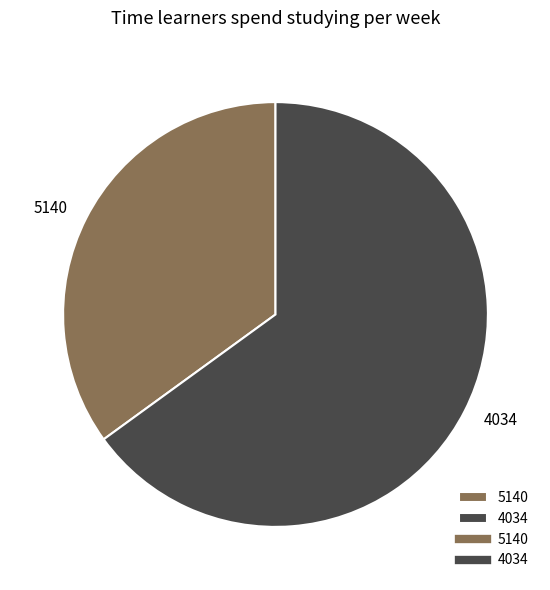

Does any single category account for the majority?

Yes